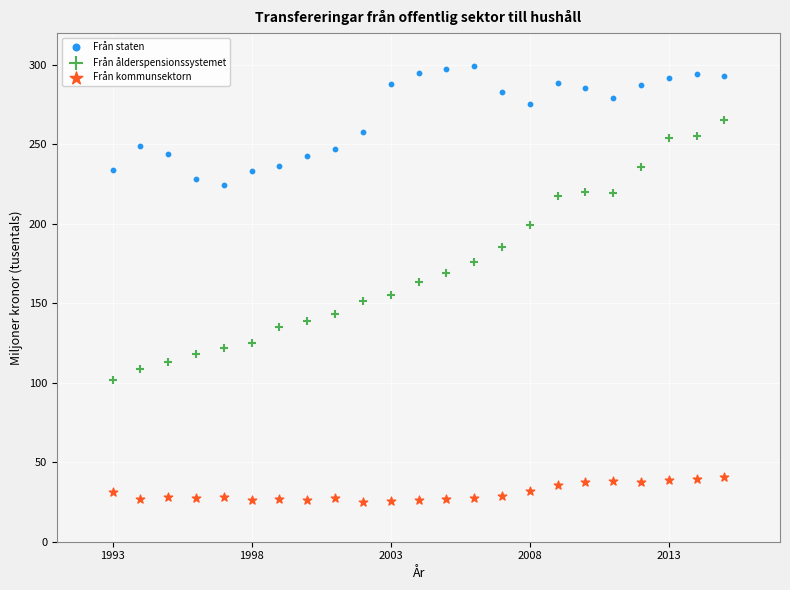

Which series has the widest spread of Y values?

Från ålderspensionssystemet